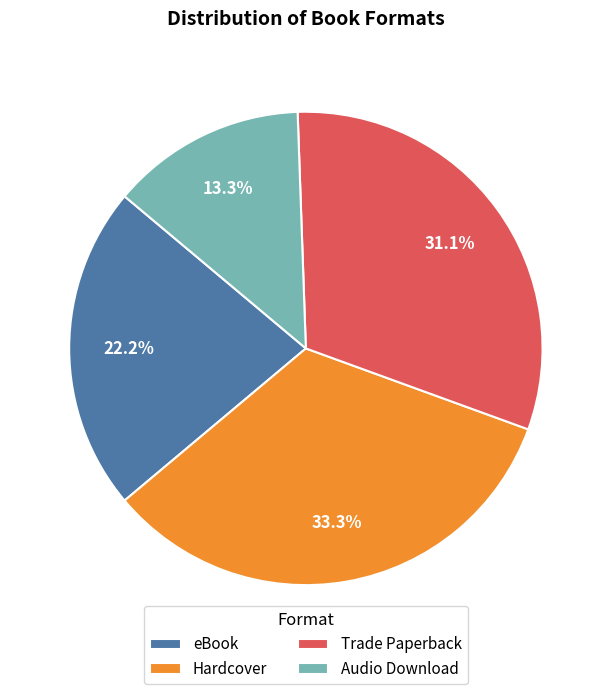

True or false: Audio Download accounts for 13% of the total.

True